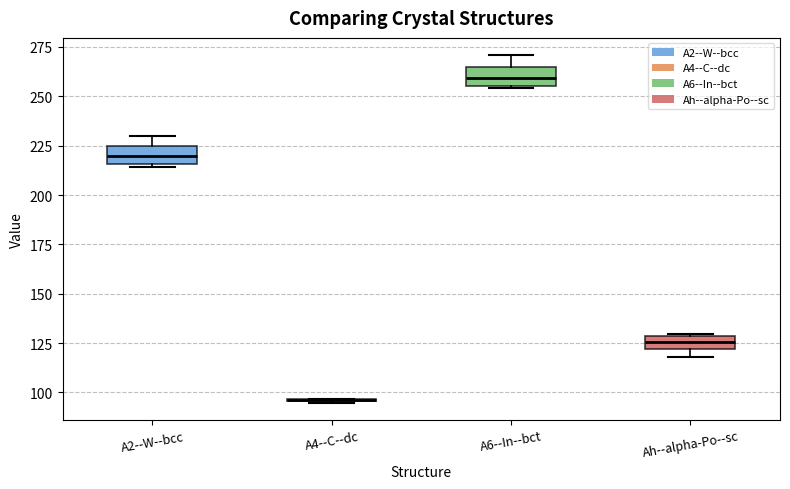

Where does the upper whisker of the box for A6--In--bct end on the y-axis? The values are not printed on the chart, so give them approximately, as read against the axis.

270